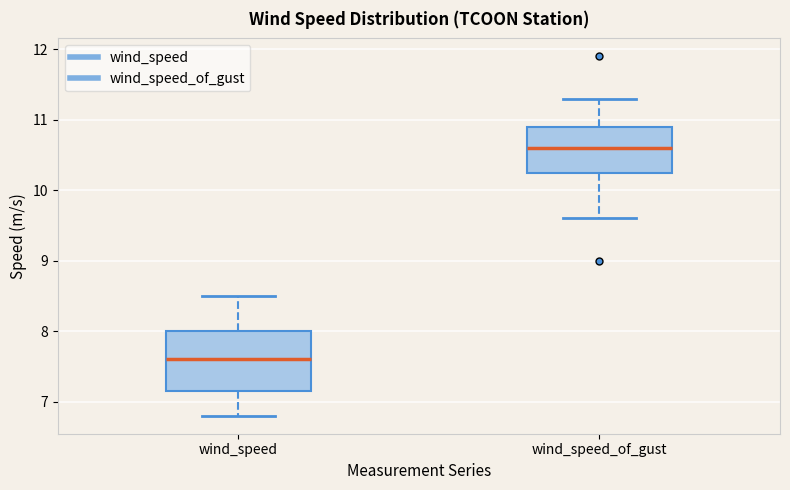

Reading left to right, transcribe this box plot: for each box, give where its median line is, the range the box spans, and where its two whiskers end, as read against the y-axis. The values are not printed on the chart, so give them approximately, as read against the axis.

wind_speed: median 7.6, box 7.2 to 8.0, whiskers 6.8 to 8.5
wind_speed_of_gust: median 10.6, box 10.3 to 10.9, whiskers 9.6 to 11.3